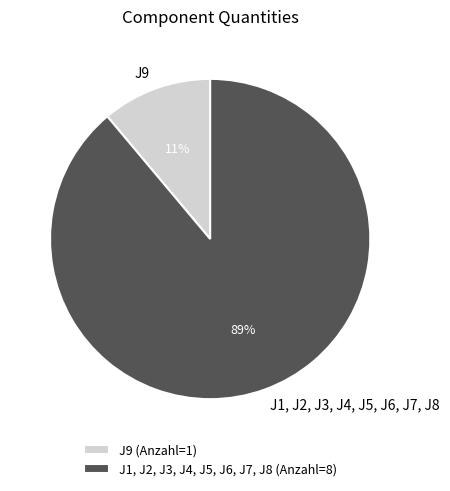

True or false: J9 accounts for 11% of the total.

True